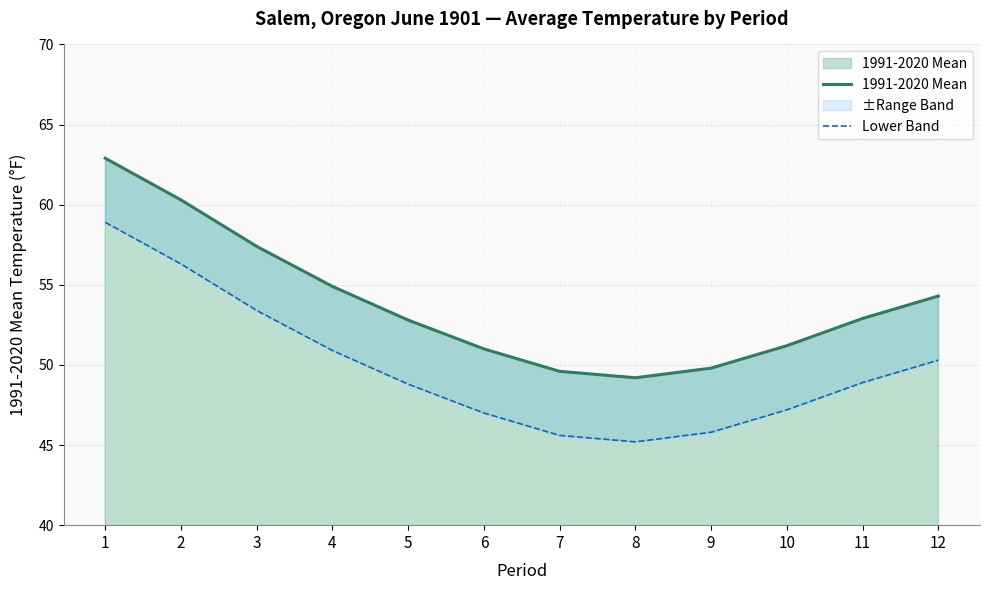

List the series in order of their overall mean, highest first.

1991-2020 Mean, Lower Band